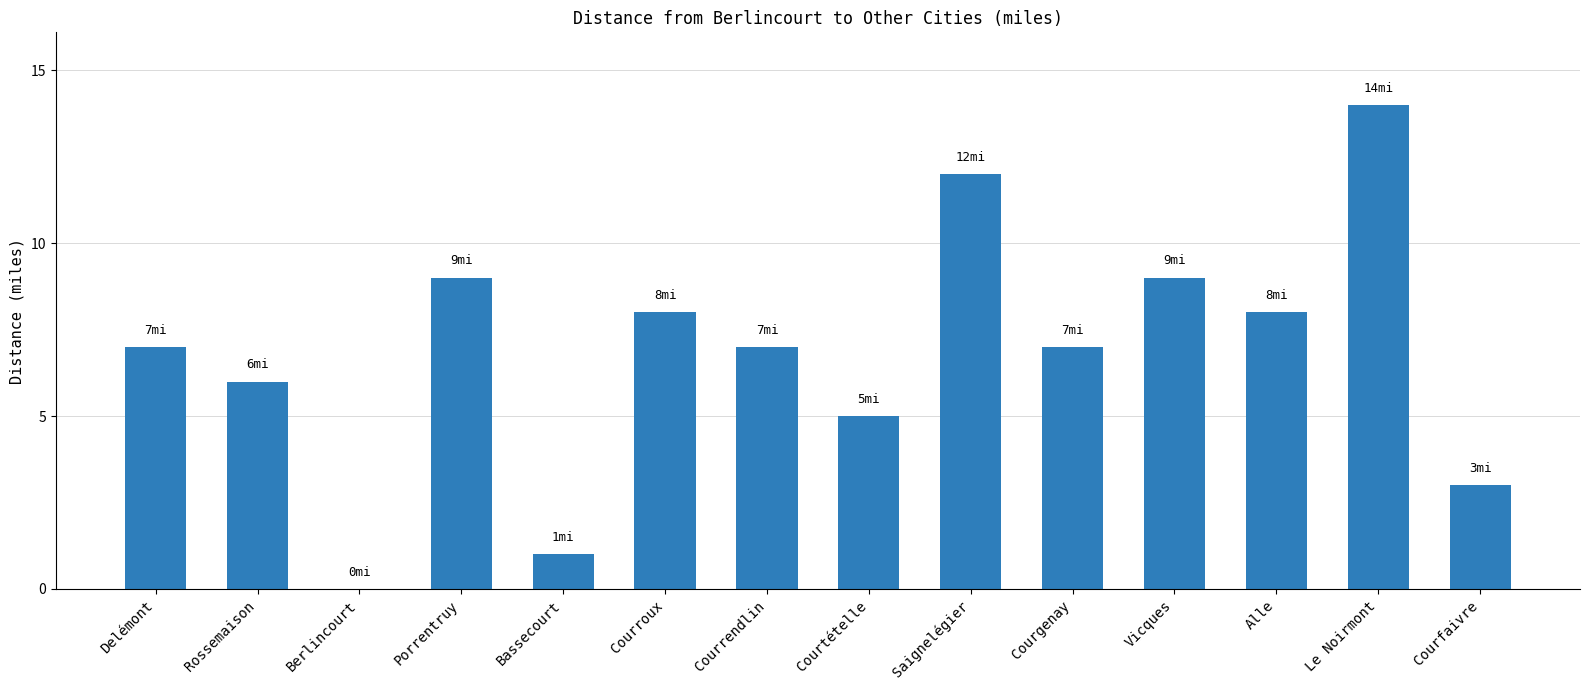

The value at Berlincourt is 6. True or false?

False